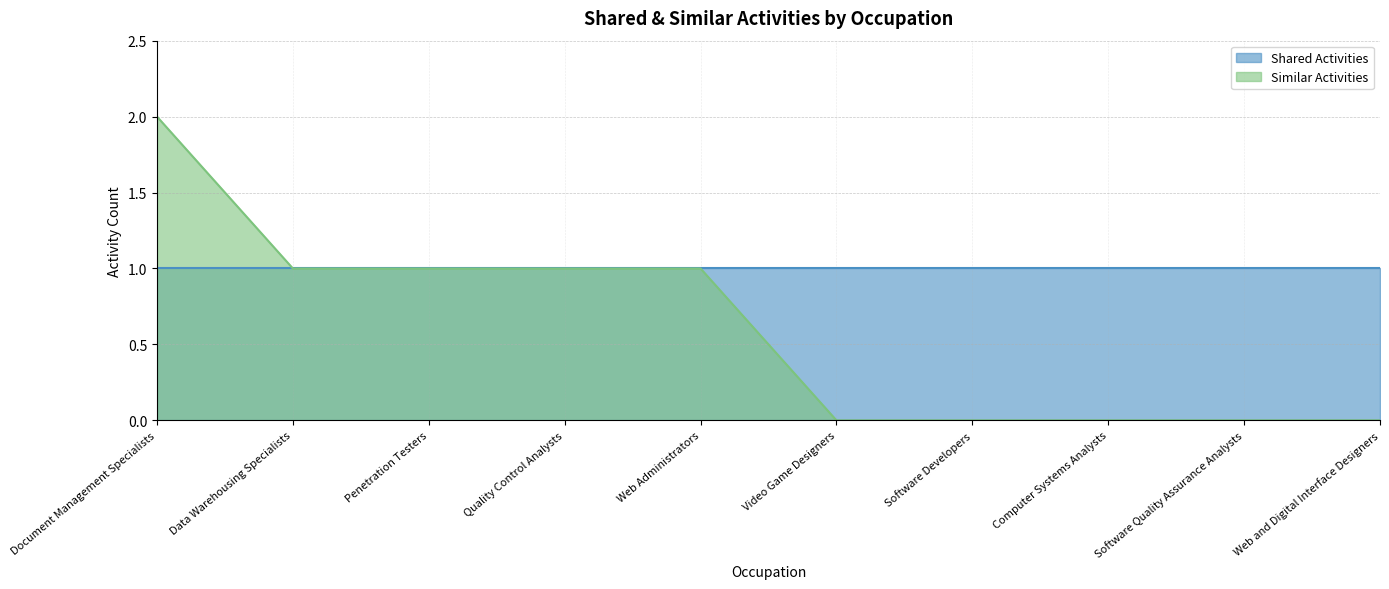

Reading right to left, what are all the values shown in this chart?

Web and Digital Interface Designers=0	Software Quality Assurance Analysts=0	Computer Systems Analysts=0	Software Developers=0	Video Game Designers=0	Web Administrators=1	Quality Control Analysts=1	Penetration Testers=1	Data Warehousing Specialists=1	Document Management Specialists=2